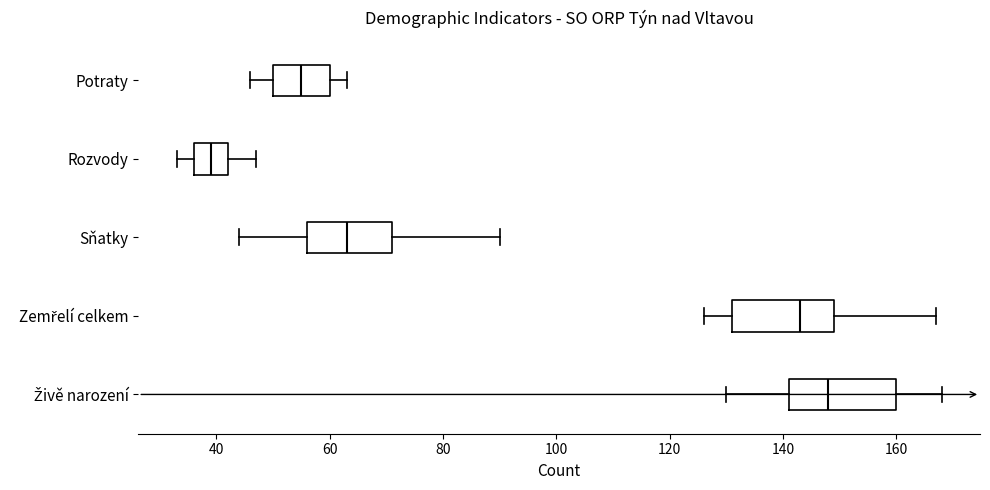

Reading bottom to top, transcribe this box plot: for each box, give where its median line is, the range the box spans, and where its two whiskers end, as read against the x-axis. The values are not printed on the chart, so give them approximately, as read against the axis.

Živě narození: median 148, box 142 to 160, whiskers 130 to 168
Zemřelí celkem: median 144, box 132 to 150, whiskers 126 to 168
Sňatky: median 64, box 56 to 72, whiskers 44 to 90
Rozvody: median 40, box 36 to 42, whiskers 34 to 48
Potraty: median 56, box 50 to 60, whiskers 46 to 64